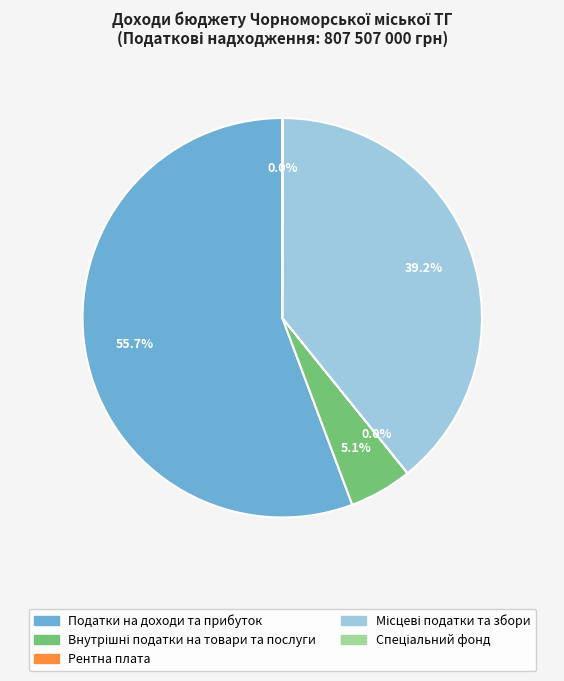

True or false: Податки на доходи та прибуток accounts for 44% of the total.

False